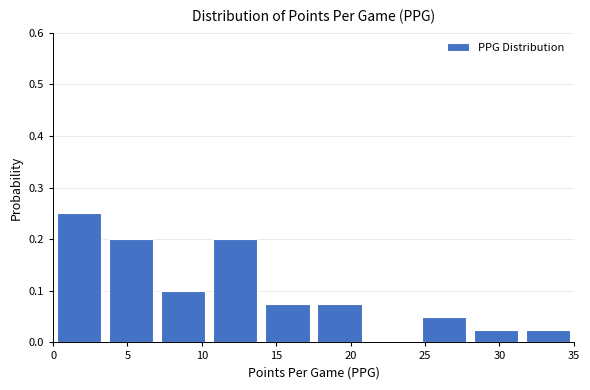

How tall is the bar that spans 17.5 to 21.0 on the x-axis? The values are not printed on the chart, so give them approximately, as read against the axis.

0.08